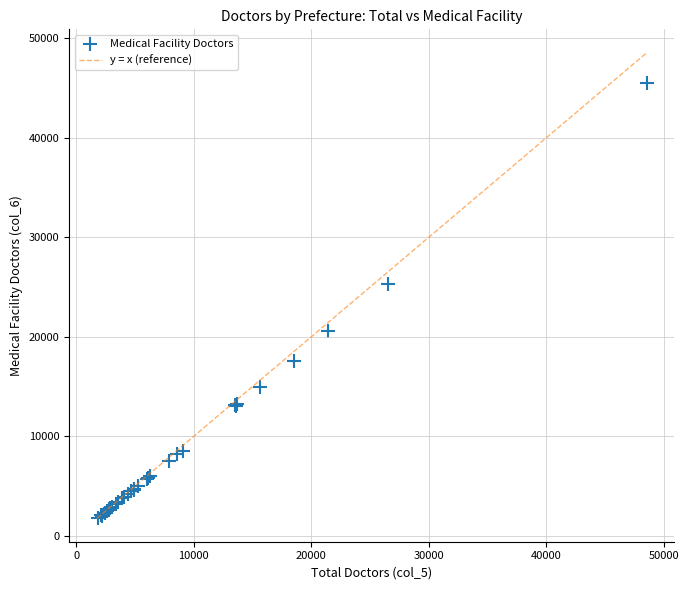

What Y value in the scatter plot is closest to 23651?

25336